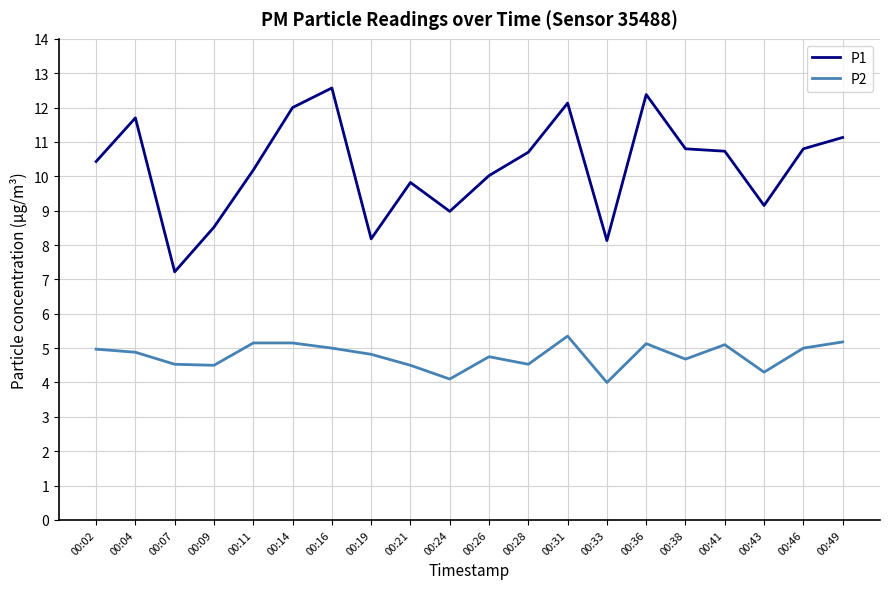

What is the difference between the highest and lowest values at 00:07?

2.7